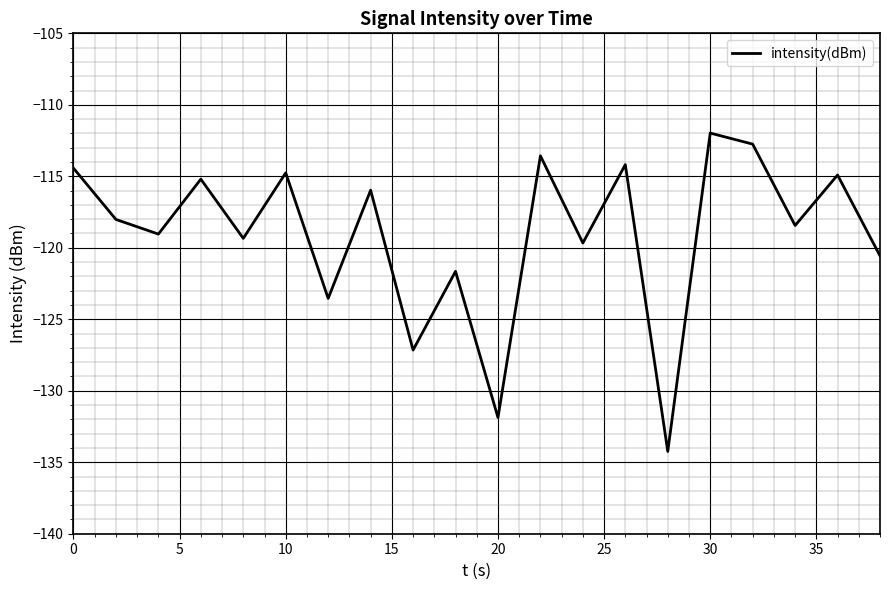

What is the greatest value displayed?

-112.0